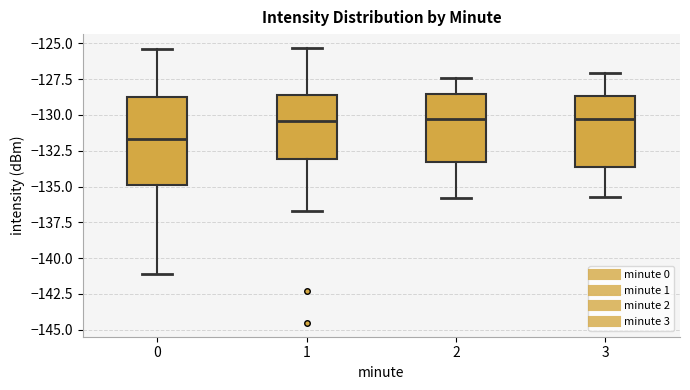

Reading left to right, transcribe this box plot: for each box, give where its median line is, the range the box spans, and where its two whiskers end, as read against the y-axis. The values are not printed on the chart, so give them approximately, as read against the axis.

0: median -131.5, box -135.0 to -129.0, whiskers -141.0 to -125.5
1: median -130.5, box -133.0 to -128.5, whiskers -136.5 to -125.5
2: median -130.0, box -133.5 to -128.5, whiskers -136.0 to -127.5
3: median -130.5, box -133.5 to -128.5, whiskers -135.5 to -127.0